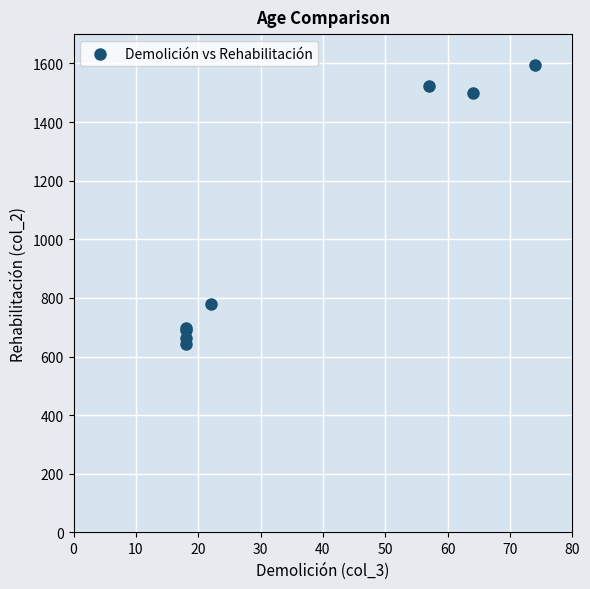

What Y value in the scatter plot is closest to 1119?

781